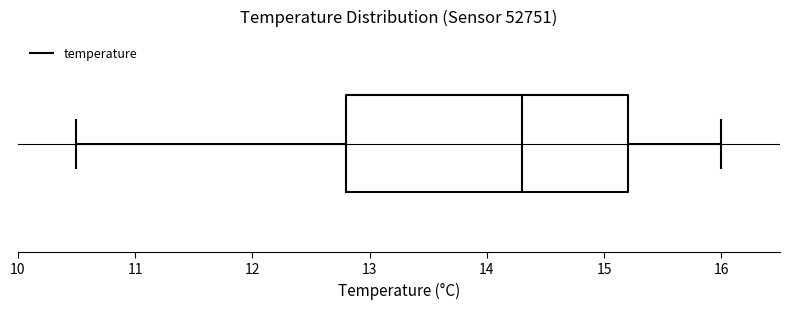

Where is the right edge of the box on the x-axis? The values are not printed on the chart, so give them approximately, as read against the axis.

15.2